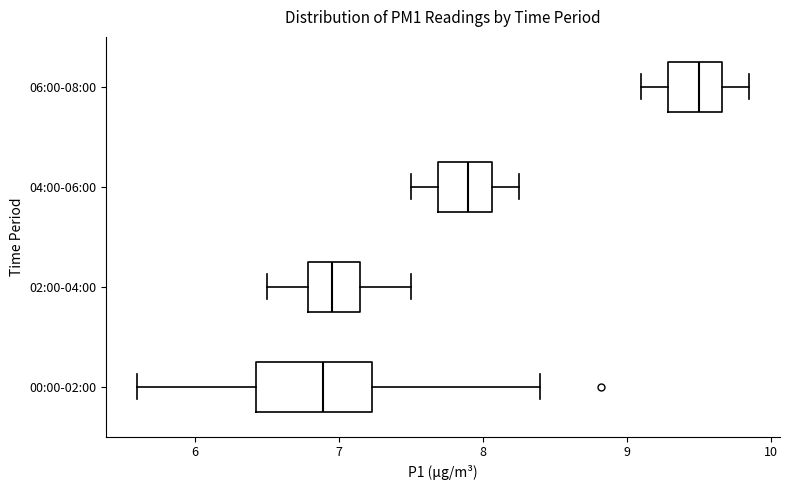

Which box has the furthest to the right median line?

06:00-08:00